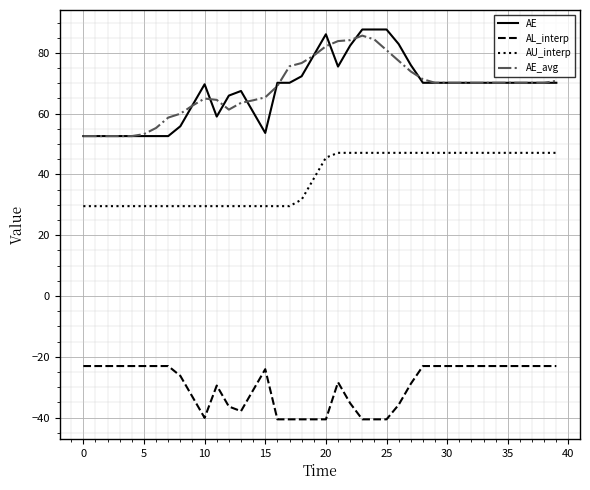

How many distinct data groups are displayed?

4